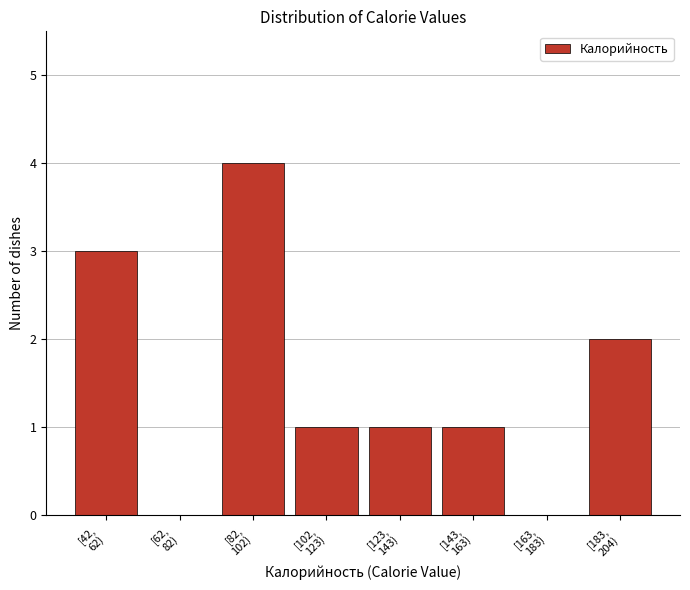

What is the sum of all values?

12